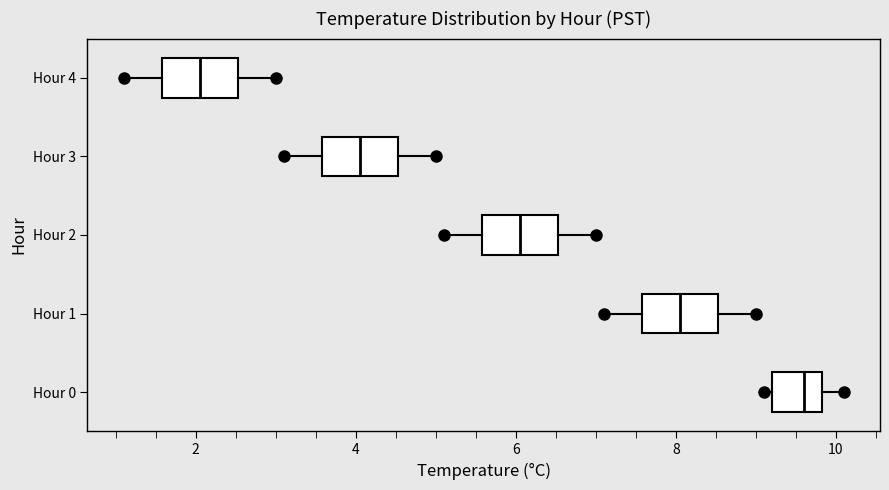

Which box has the furthest to the left median line?

Hour 4